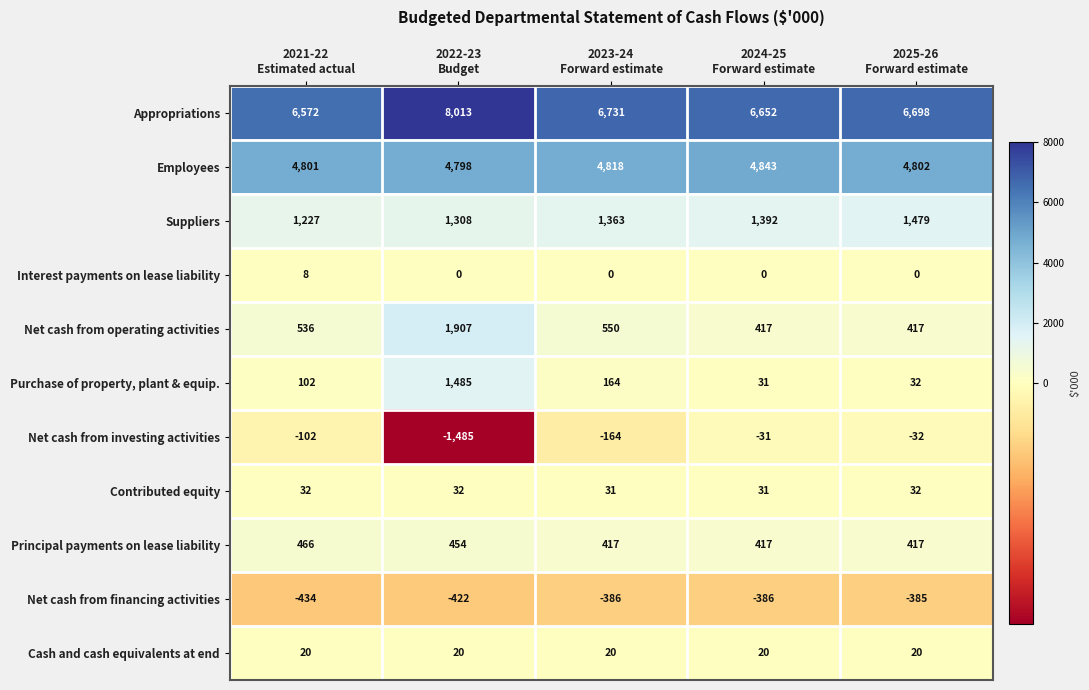

Which series has the largest range (max minus min)?

Net cash from operating activities